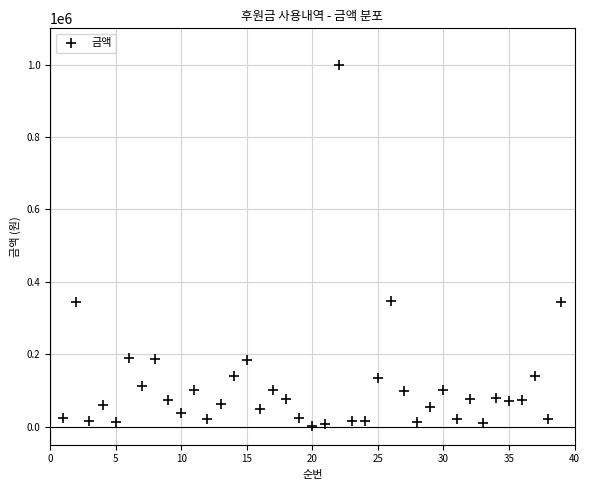

What is the range of X values (max minus min)?

38